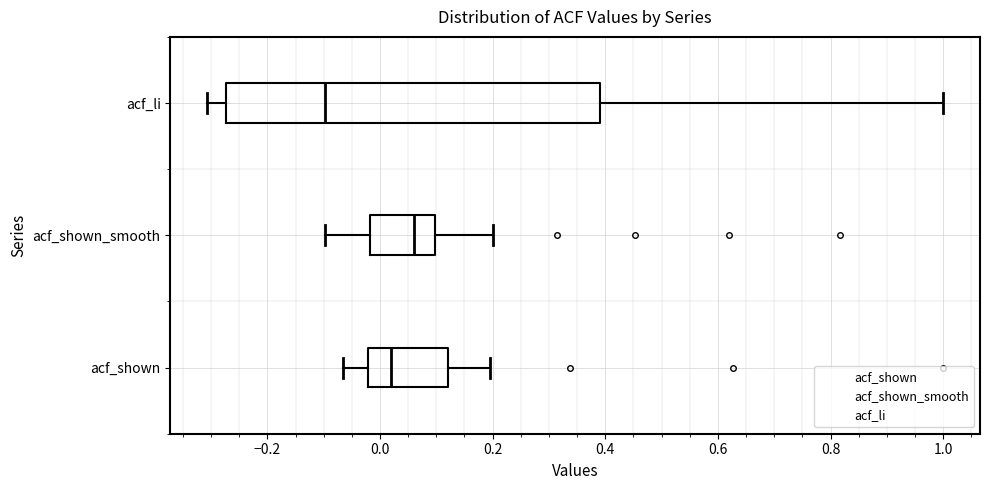

Reading bottom to top, transcribe this box plot: for each box, give where its median line is, the range the box spans, and where its two whiskers end, as read against the x-axis. The values are not printed on the chart, so give them approximately, as read against the axis.

acf_shown: median 0.02, box -0.02 to 0.12, whiskers -0.06 to 0.20
acf_shown_smooth: median 0.06, box -0.02 to 0.10, whiskers -0.10 to 0.20
acf_li: median -0.10, box -0.28 to 0.40, whiskers -0.30 to 1.00